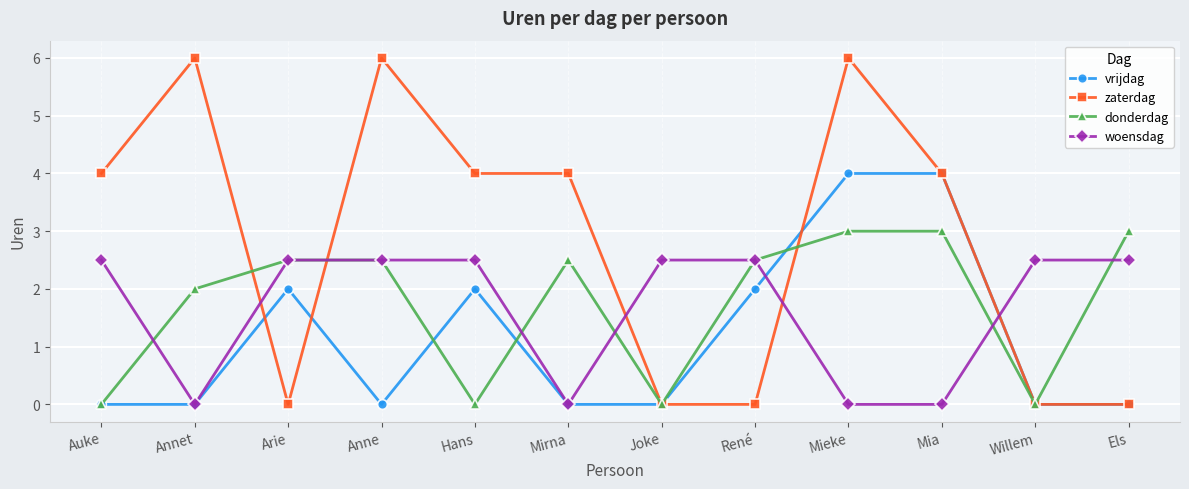

What is the greatest value displayed?

6.0